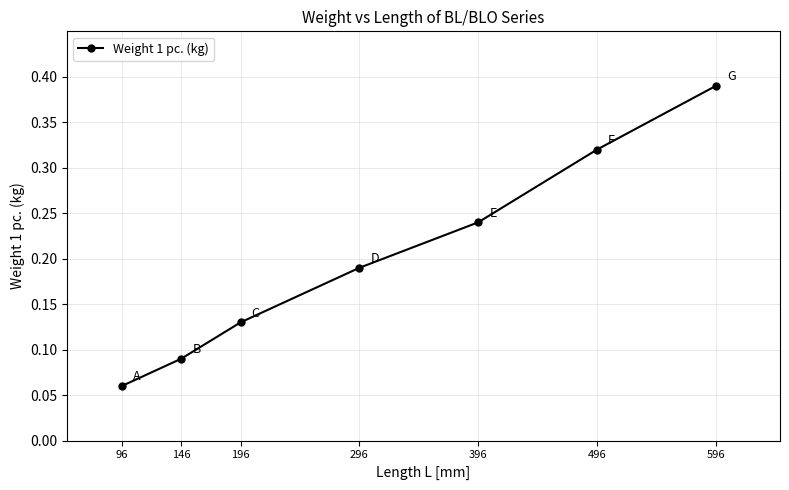

Which category has the lowest value across all series?

96